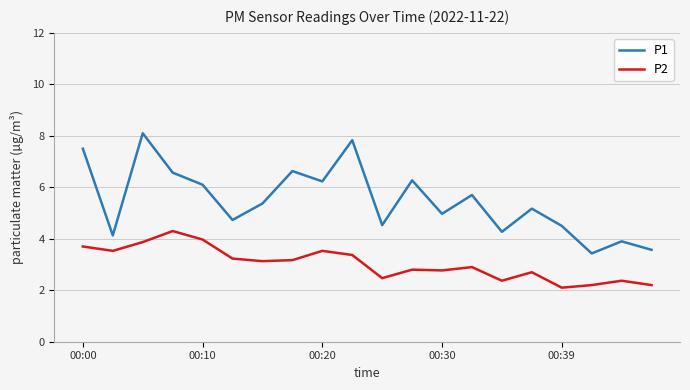

Which series has the largest range (max minus min)?

P1